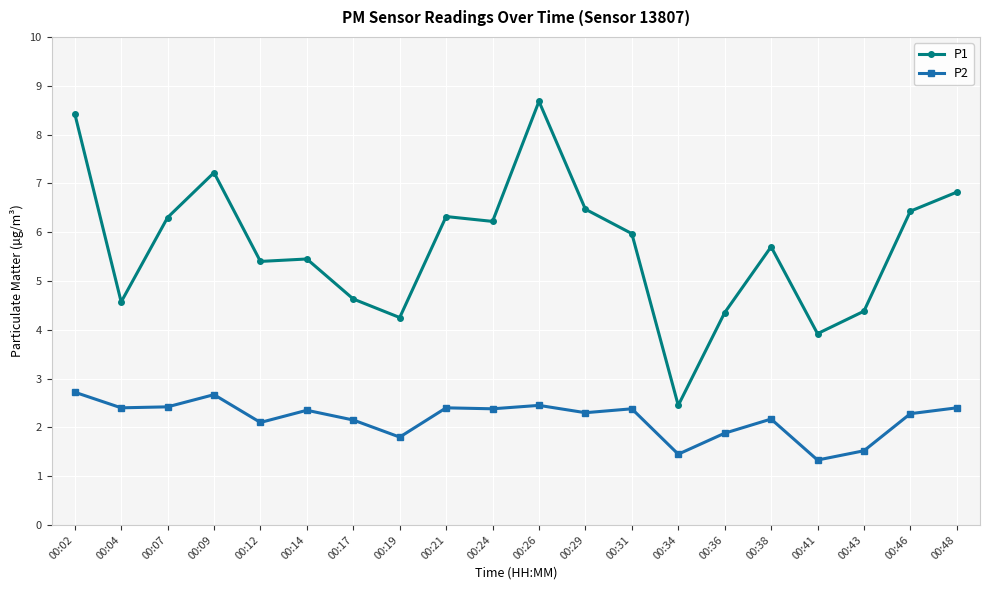

True or false: P1 and P2 cross at least once.

False